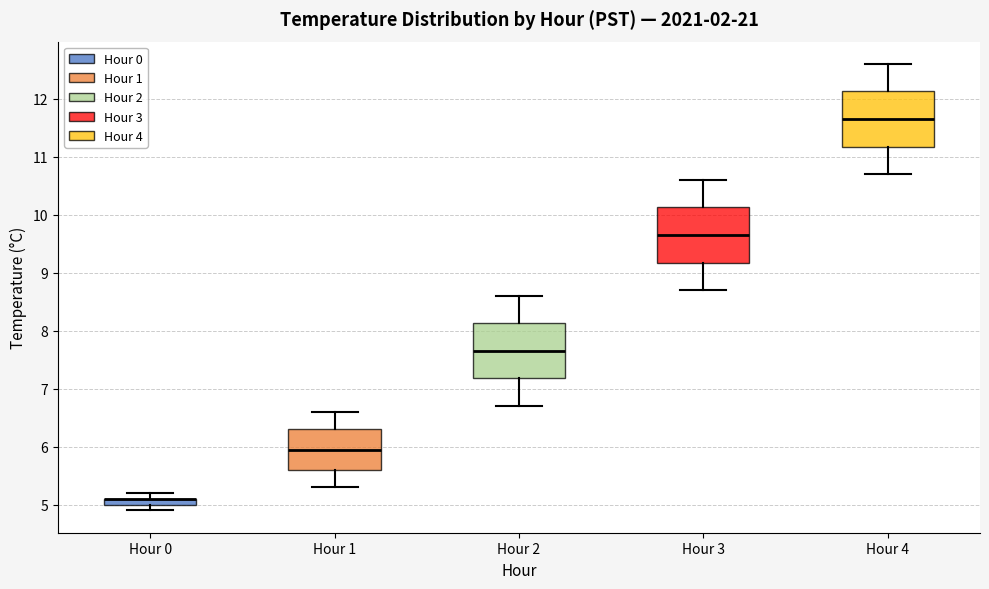

Where is the lower edge of the box for Hour 4 on the y-axis? The values are not printed on the chart, so give them approximately, as read against the axis.

11.2